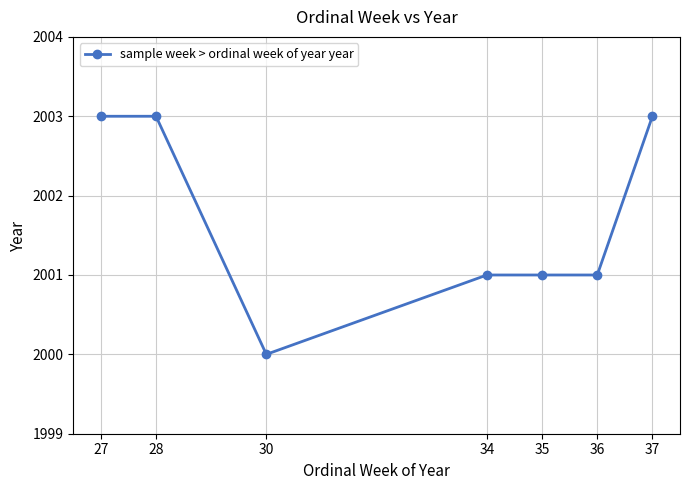

Is it true that the value at 27 is 660?

False